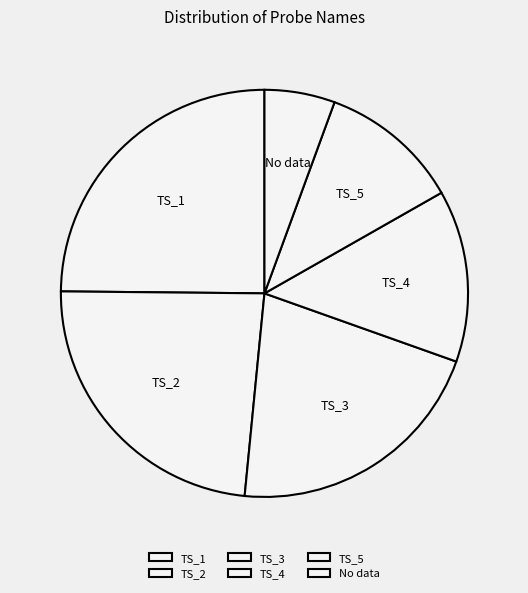

True or false: TS_4 accounts for 14% of the total.

True